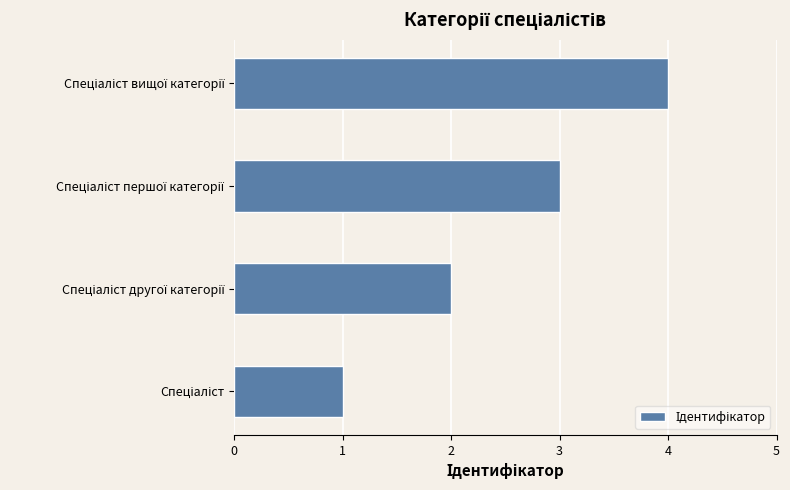

What is the greatest value displayed?

4